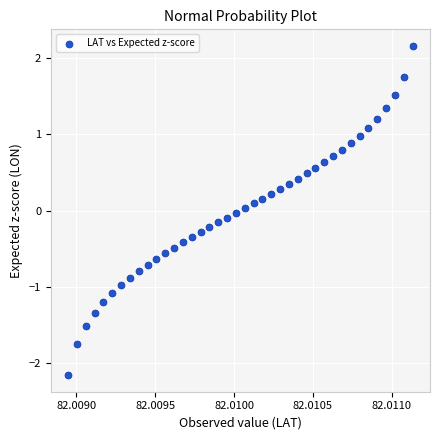

What is the range of Y values (max minus min)?

4.3